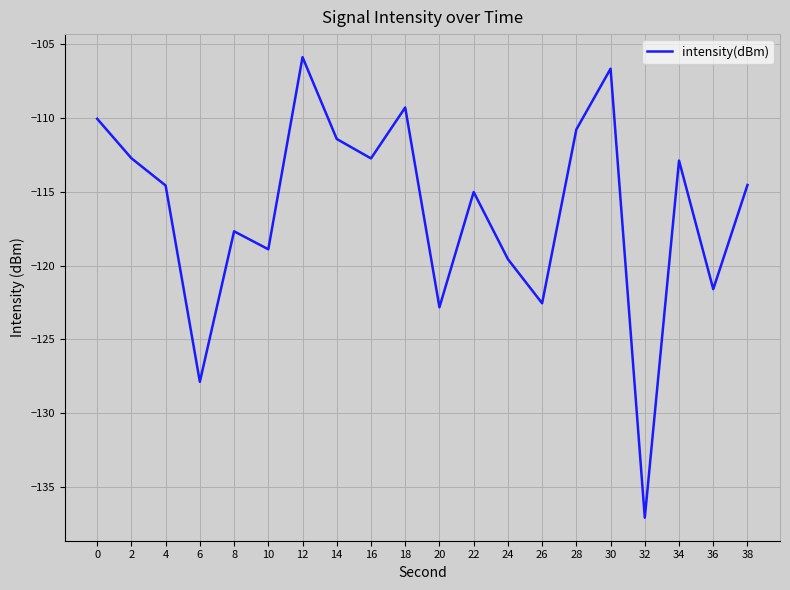

What value does the data have at 10?

-118.9